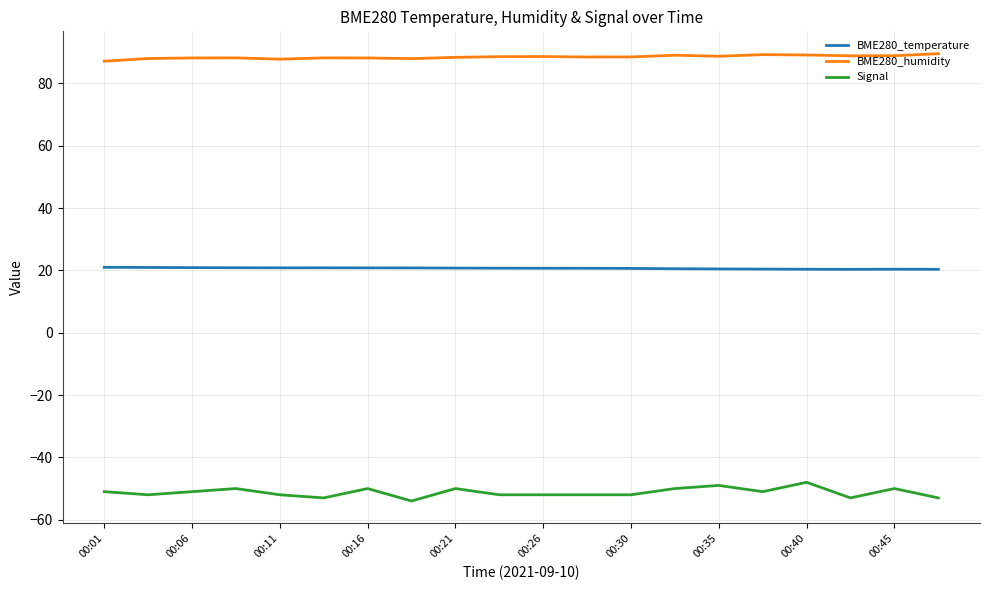

What is the average value of the Signal series?

-51.2